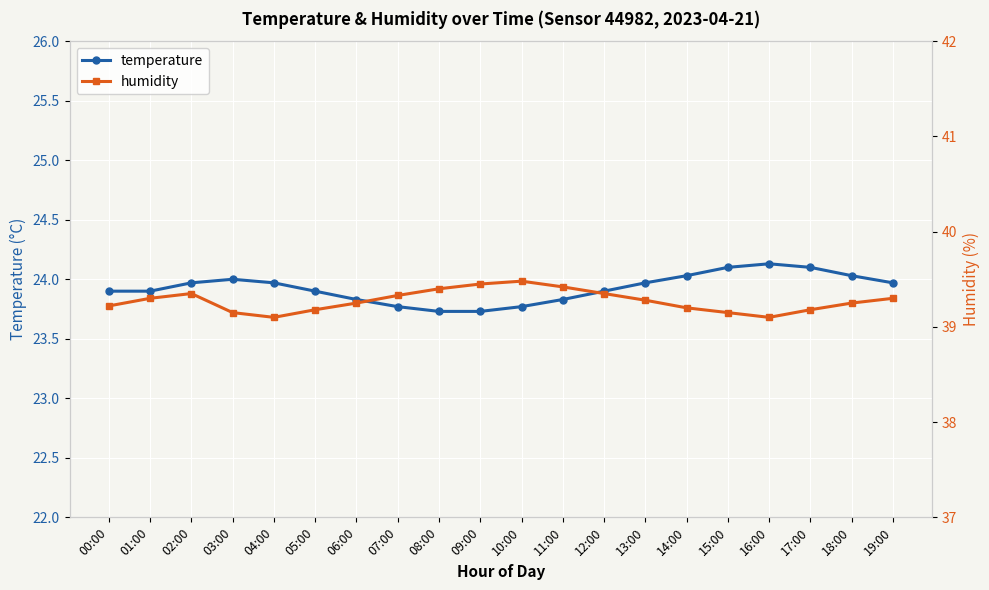

In humidity, how many points are lower than both neighbors (excluding endpoints)?

2